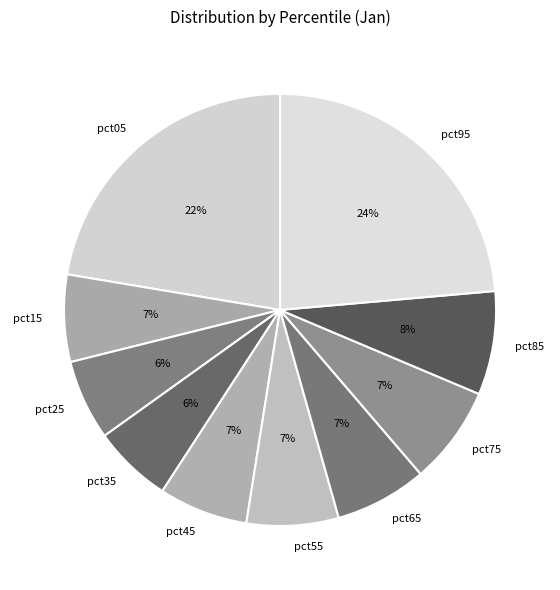

To the nearest percent, what percentage of the pie is pct95?

24%